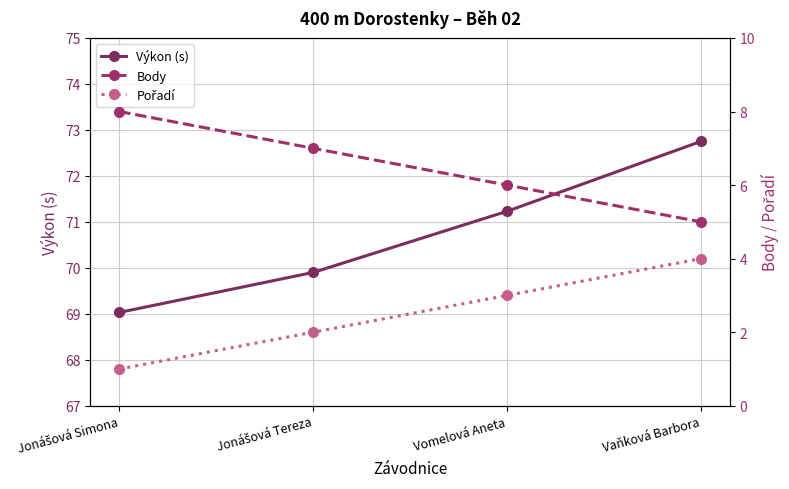

Count the Pořadí values in the range 2 to 4.

3